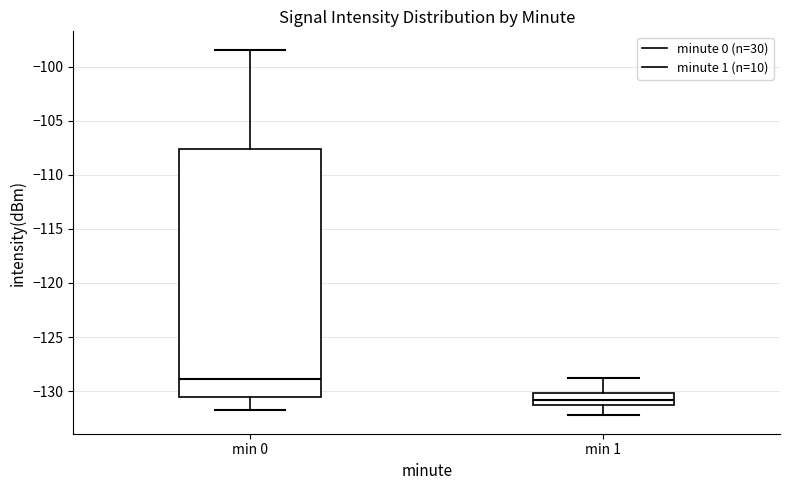

Comparing the boxes themselves (not the whiskers), which one is the tallest?

min 0